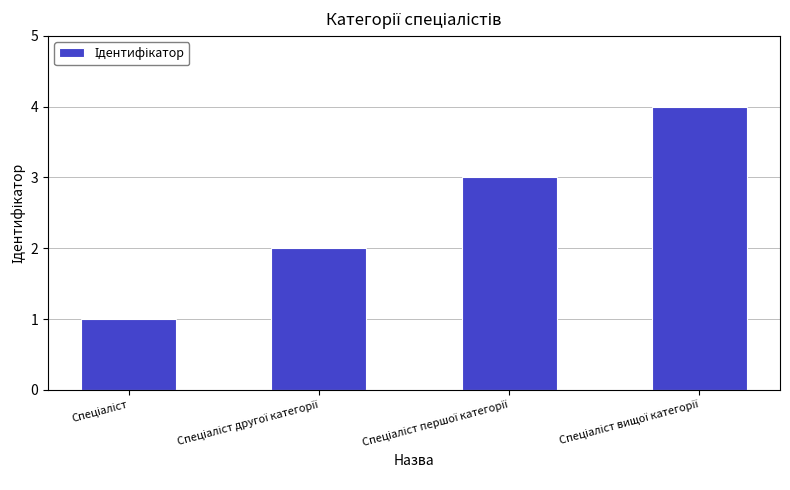

What is the maximum value shown in the chart?

4